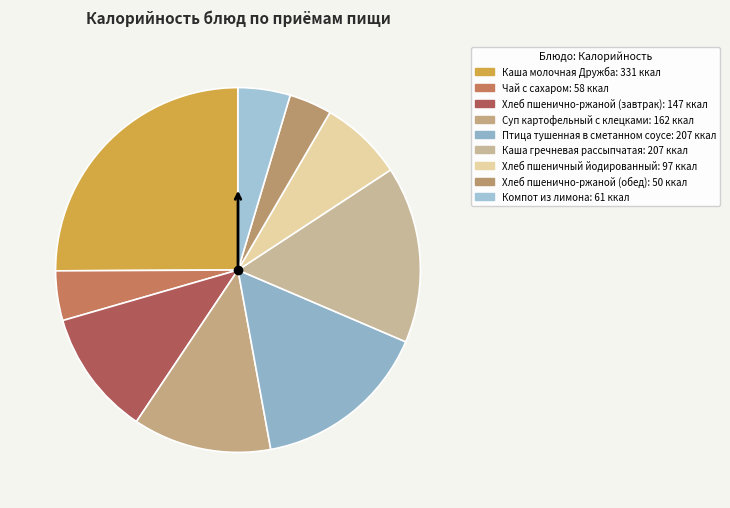

Count the number of slices in the pie.

9